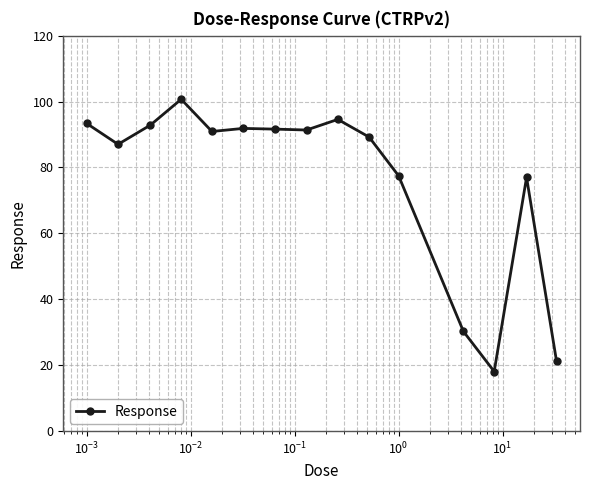

What is the value of the 2nd point from the left?

87.0